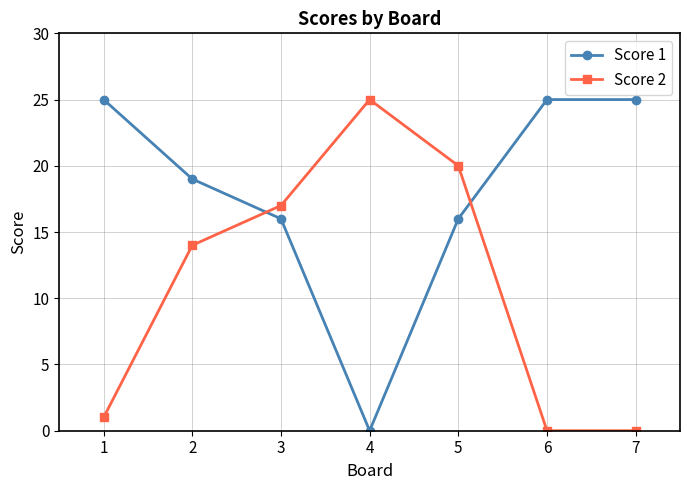

Reading left to right, list all the values displayed in this chart.

Score 1: 25	19	16	0	16	25	25
Score 2: 1	14	17	25	20	0	0